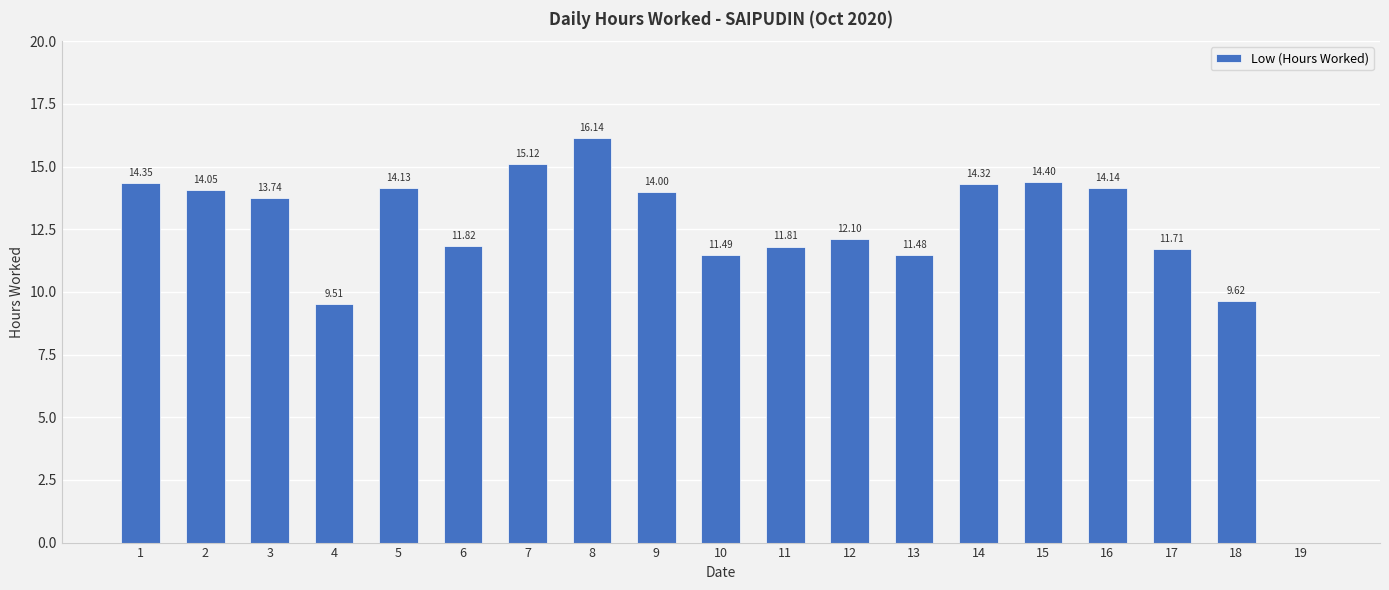

Count the number of values greater than 13.

10